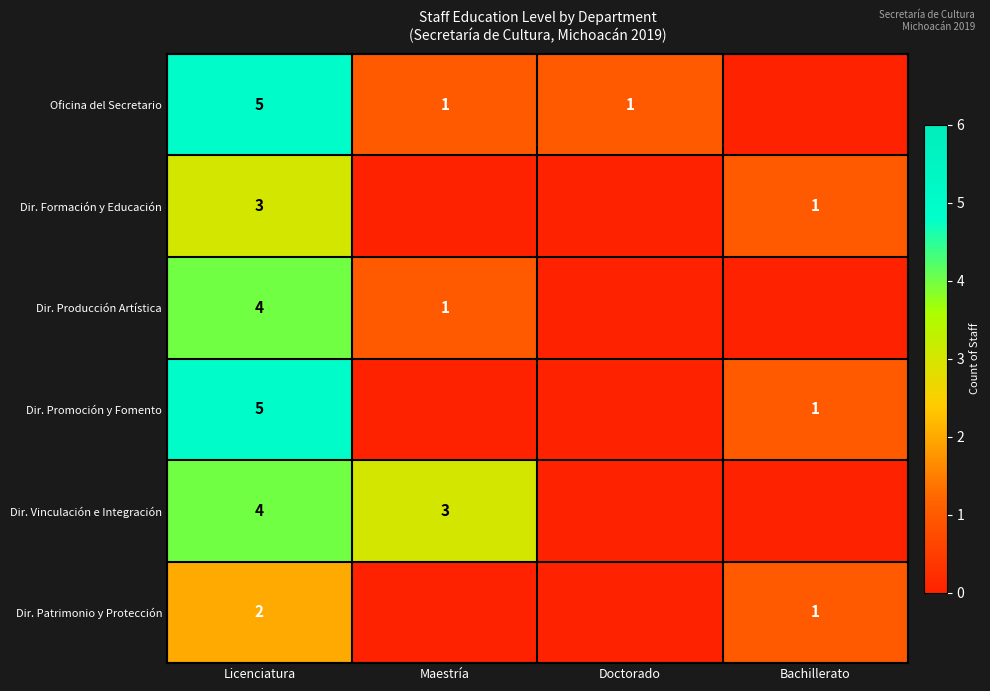

Rank the series by their maximum value, from highest to lowest.

Oficina del Secretario, Dir. Promoción y Fomento, Dir. Producción Artística, Dir. Vinculación e Integración, Dir. Formación y Educación, Dir. Patrimonio y Protección